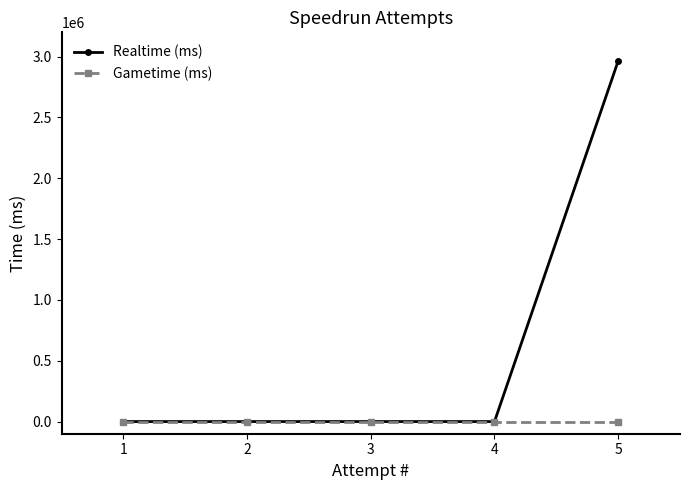

Reading left to right, extract all data points from this chart.

Realtime (ms): 0	0	0	0	2964472
Gametime (ms): 0	0	0	0	0